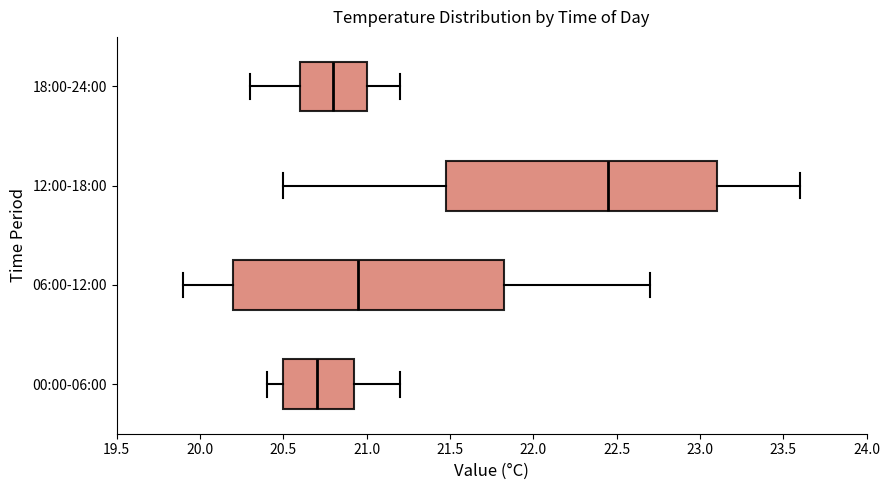

Where is the right edge of the box for 12:00-18:00 on the x-axis? The values are not printed on the chart, so give them approximately, as read against the axis.

23.10